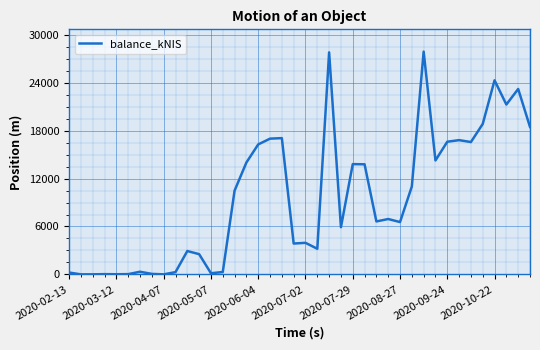

Is this an area chart (filled region under the line)?

No